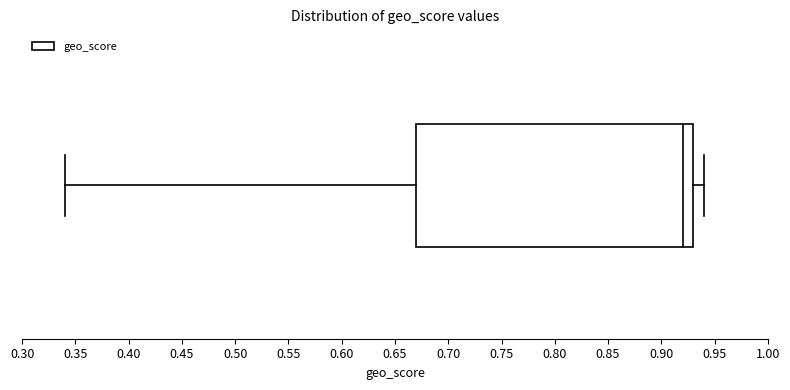

Read this box plot against the x-axis: the position of the median line, the range covered by the box, and the ends of both whiskers. The values are not printed on the chart, so give them approximately, as read against the axis.

median 0.92, box 0.67 to 0.93, whiskers 0.34 to 0.94